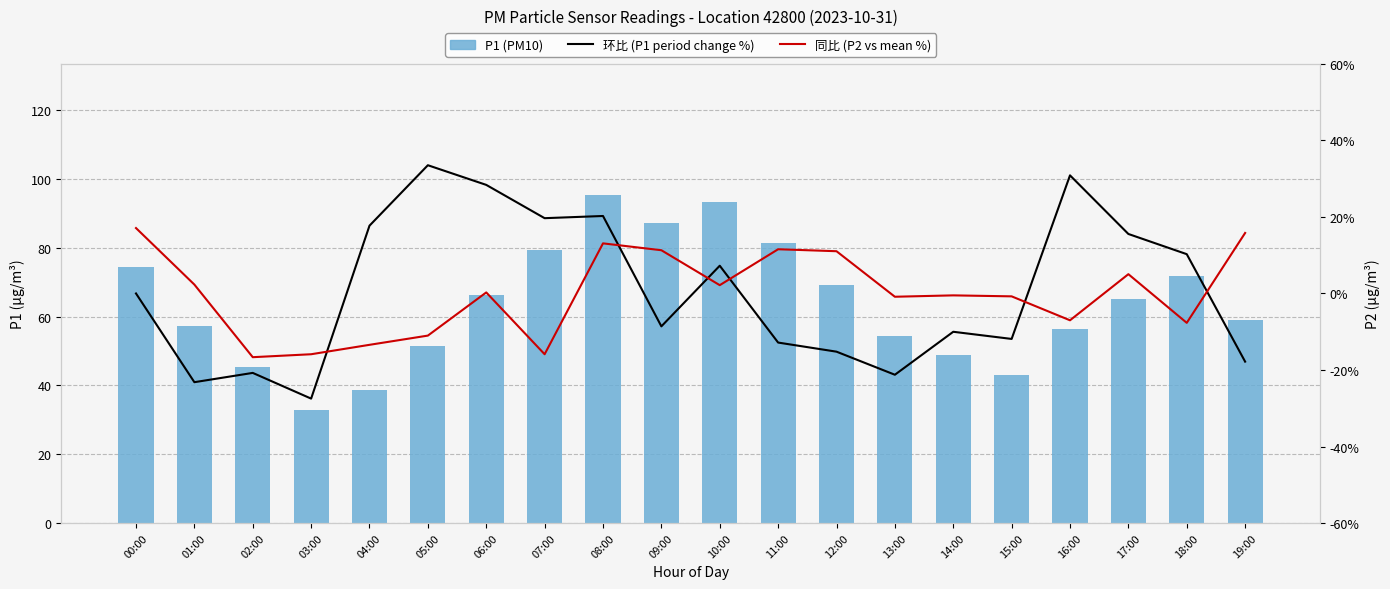

Which series has the largest total across all categories?

P1 (PM10)